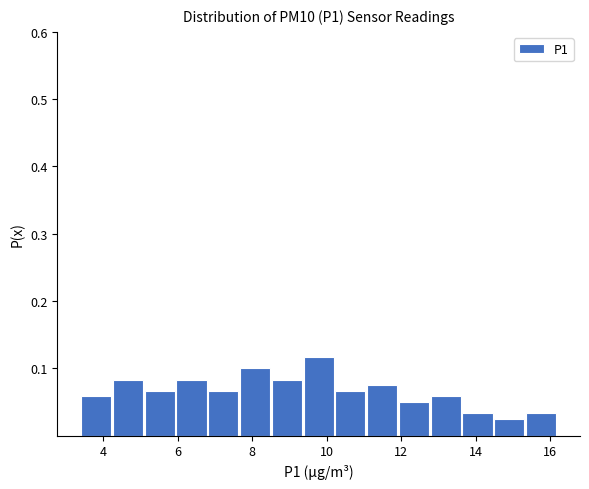

What is the height of the bar covering 13.6 to 14.4 on the x-axis? Neither the bar edges nor the heights are printed on the chart, so give them approximately, as read against the axes.

0.03